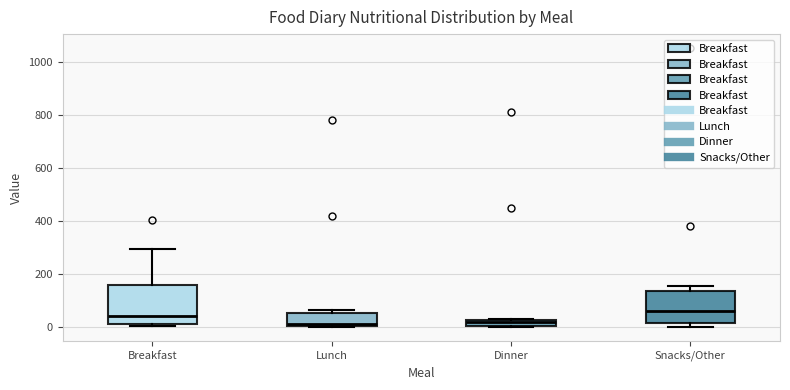

Where is the lower edge of the box for Dinner on the y-axis? The values are not printed on the chart, so give them approximately, as read against the axis.

0